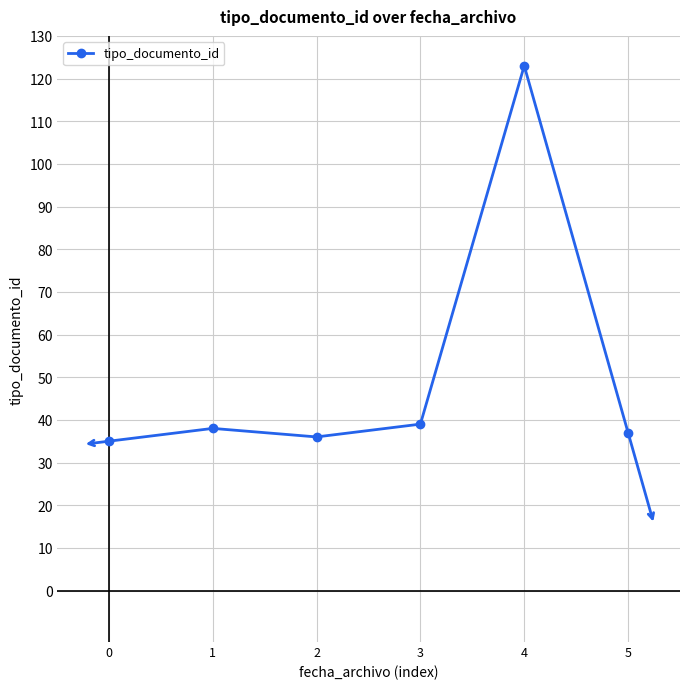

True or false: the data shows 19 at 2.

False